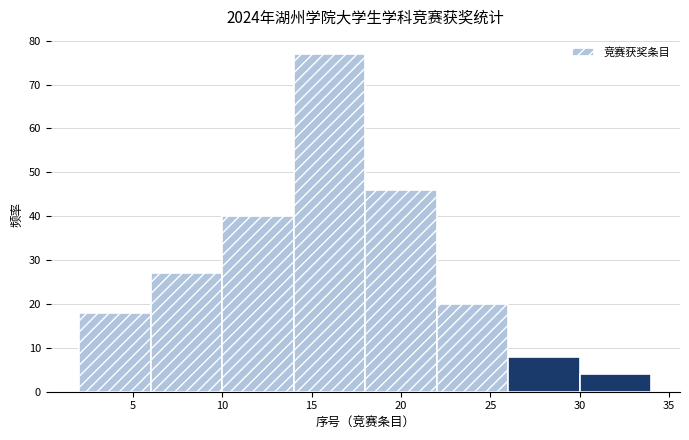

Reading left to right, transcribe this chart: for each bar, give the range it covers on the x-axis and its height. The values are not printed on the chart, so give them approximately, as read against the axis.

2 to 6: 18
6 to 10: 27
10 to 14: 40
14 to 18: 77
18 to 22: 46
22 to 26: 20
26 to 30: 8
30 to 34: 4